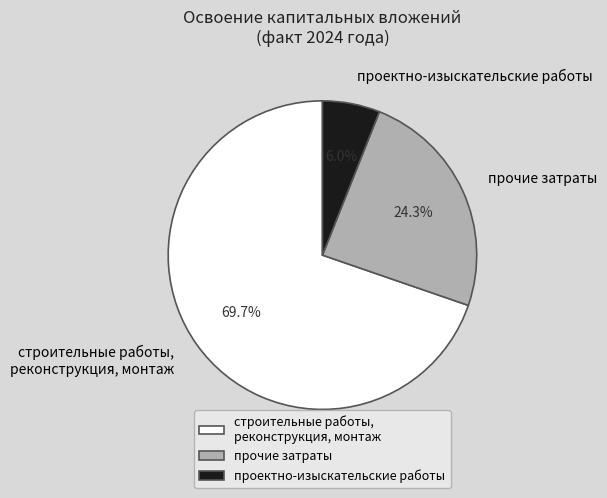

Is the sum of прочие затраты and строительные работы, реконструкция, монтаж greater than half?

Yes